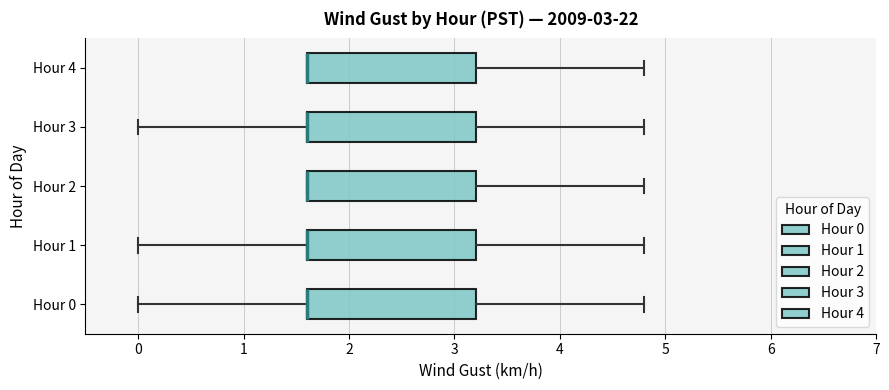

Reading bottom to top, transcribe this box plot: for each box, give where its median line is, the range the box spans, and where its two whiskers end, as read against the x-axis. The values are not printed on the chart, so give them approximately, as read against the axis.

Hour 0: median 1.6 (drawn on the box's left edge), box 1.6 to 3.2, whiskers 0.0 to 4.8
Hour 1: median 1.6 (drawn on the box's left edge), box 1.6 to 3.2, whiskers 0.0 to 4.8
Hour 2: median 1.6 (drawn on the box's left edge), box 1.6 to 3.2, whiskers 1.6 to 4.8
Hour 3: median 1.6 (drawn on the box's left edge), box 1.6 to 3.2, whiskers 0.0 to 4.8
Hour 4: median 1.6 (drawn on the box's left edge), box 1.6 to 3.2, whiskers 1.6 to 4.8